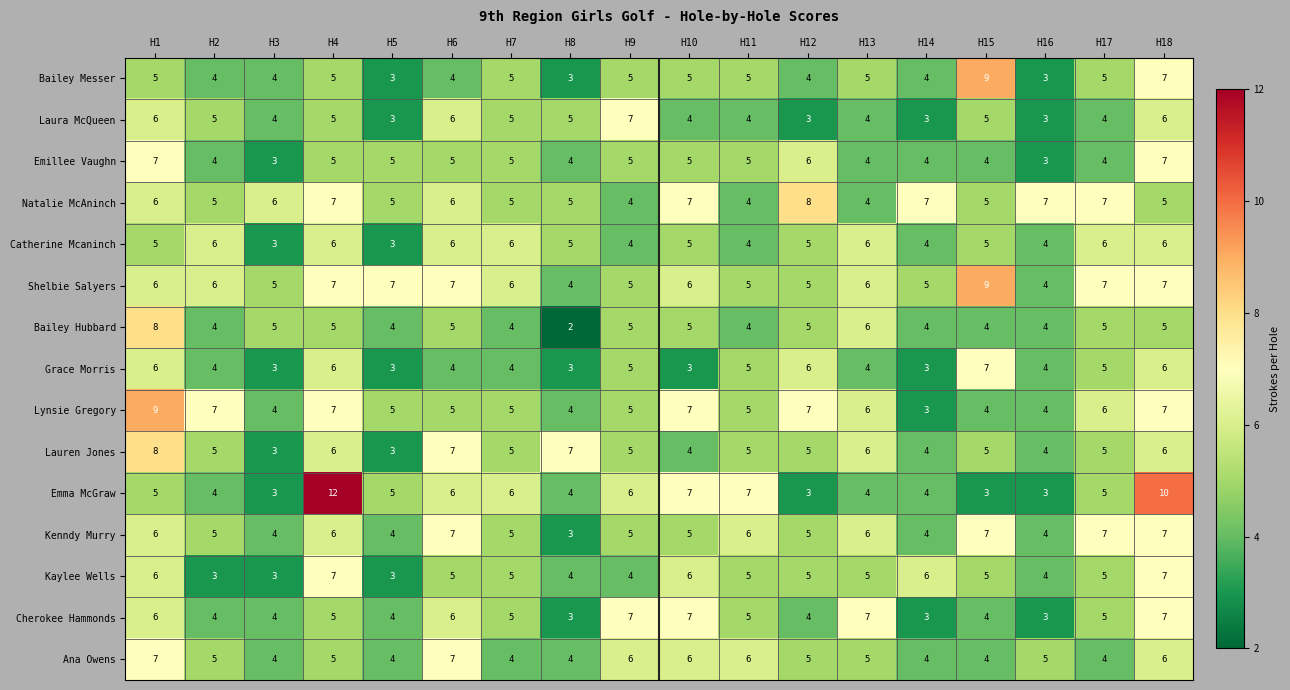

At which label does Laura McQueen first exceed 5?

H1